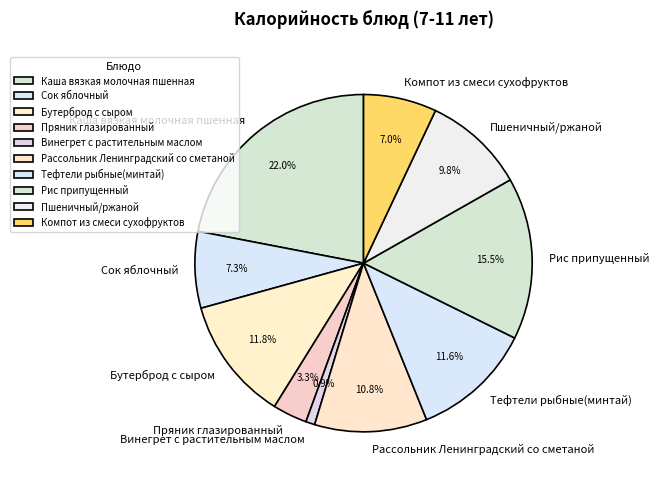

What is the smallest slice in the pie chart?

Винегрет с растительным маслом